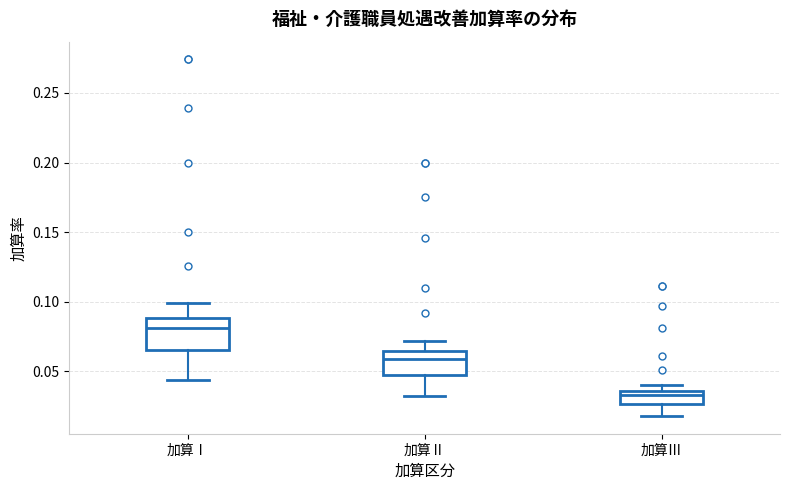

Reading left to right, transcribe this box plot: for each box, give where its median line is, the range the box spans, and where its two whiskers end, as read against the y-axis. The values are not printed on the chart, so give them approximately, as read against the axis.

加算Ⅰ: median 0.080, box 0.065 to 0.090, whiskers 0.045 to 0.100
加算Ⅱ: median 0.060, box 0.050 to 0.065, whiskers 0.030 to 0.070
加算Ⅲ: median 0.035 (just below the box's upper edge), box 0.025 to 0.035, whiskers 0.020 to 0.040